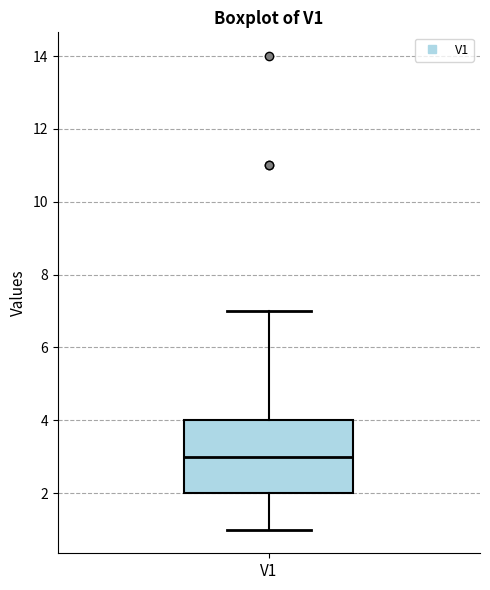

Where does the lower whisker of the box for V1 end on the y-axis? The values are not printed on the chart, so give them approximately, as read against the axis.

1